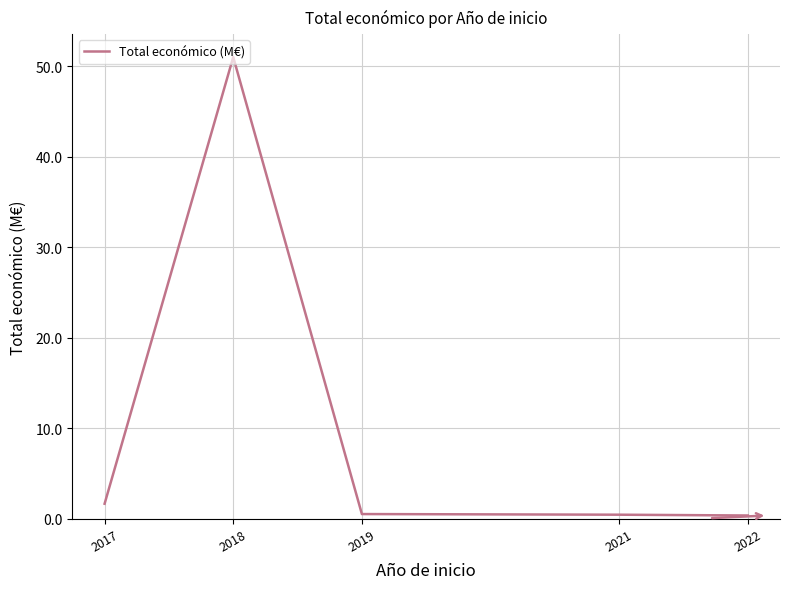

Which category has the highest value across all series?

2018